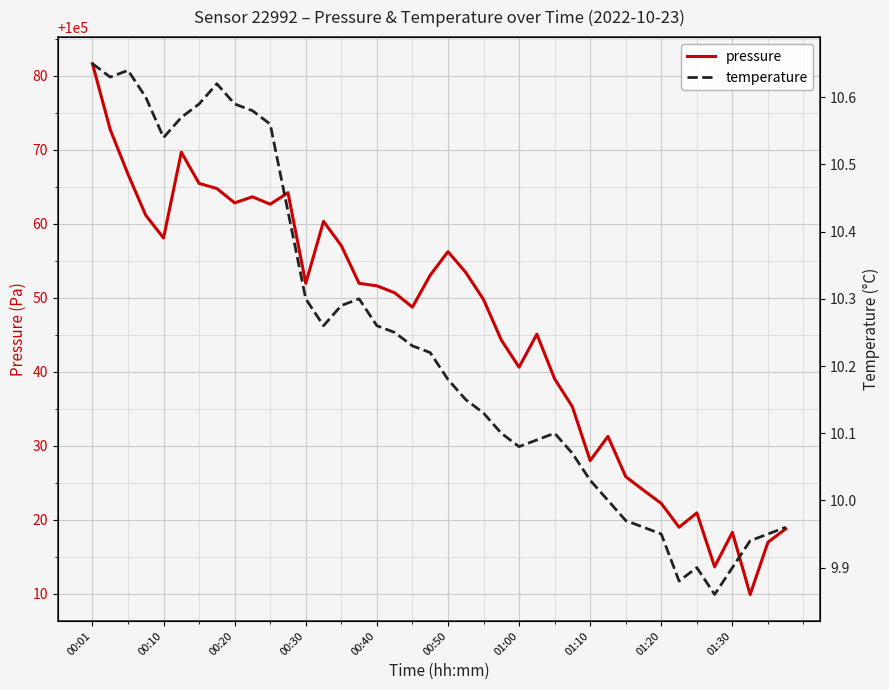

What position from the right is 22?

18